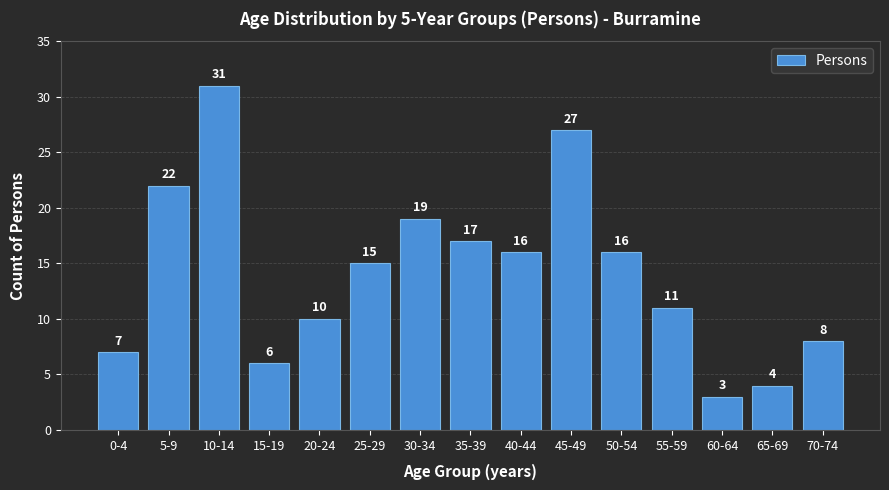

Reading right to left, list all the values displayed in this chart.

8	4	3	11	16	27	16	17	19	15	10	6	31	22	7